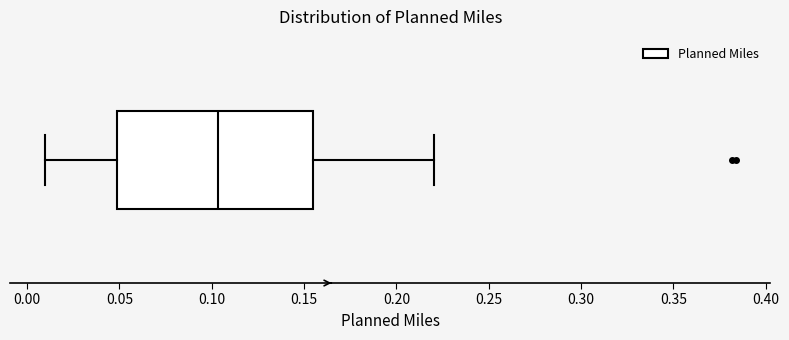

Where does the left whisker of the box end on the x-axis? The values are not printed on the chart, so give them approximately, as read against the axis.

0.010